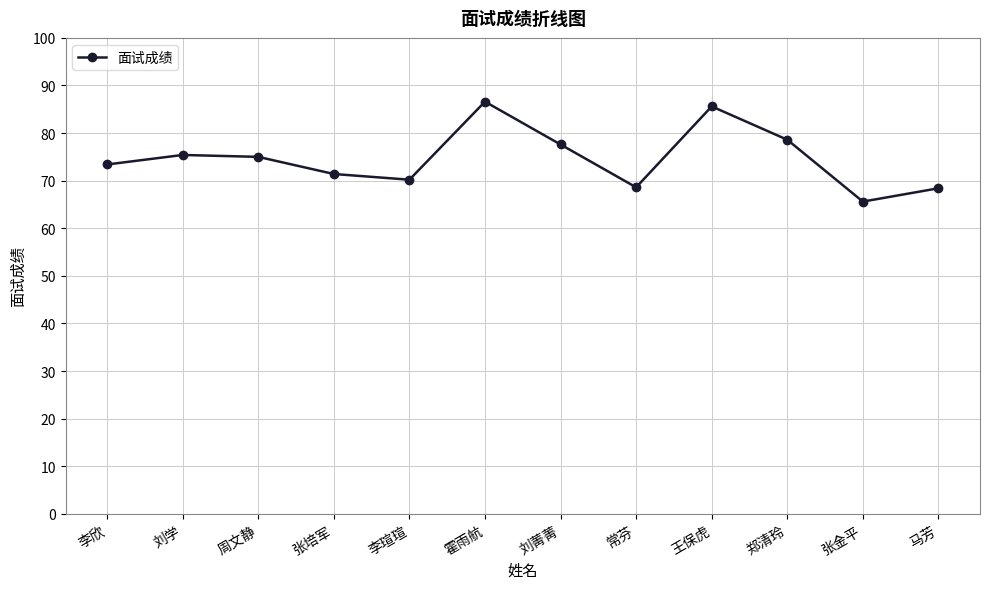

How many interior local peaks (higher than both neighbors) does the data have?

3